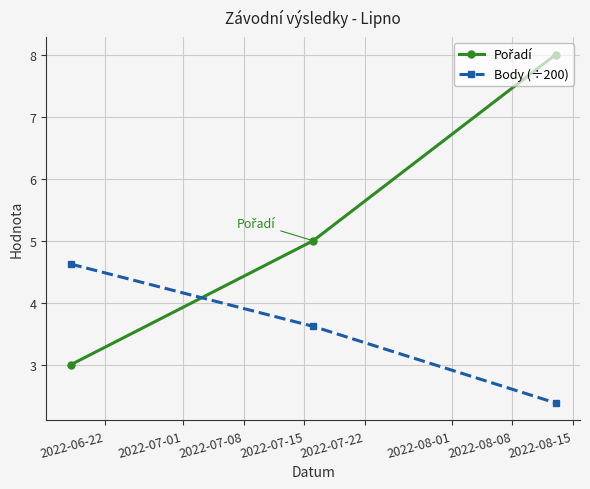

What is the maximum value for Body (÷200)?

4.6